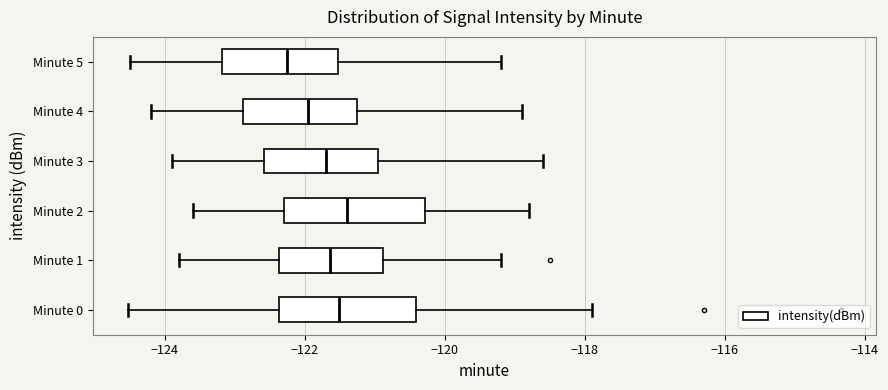

Which box has the furthest to the left median line?

Minute 5